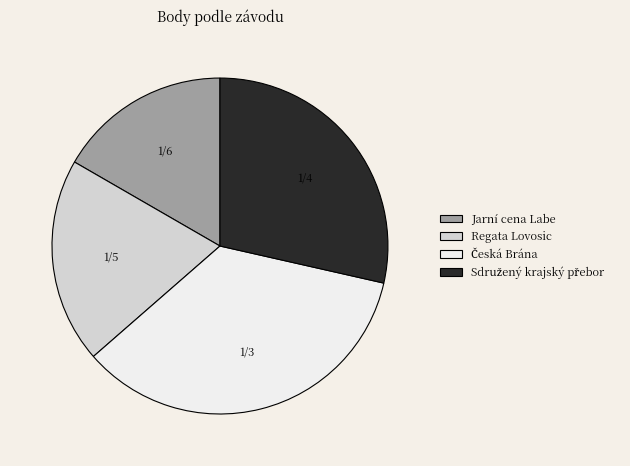

Does any single category account for the majority?

No